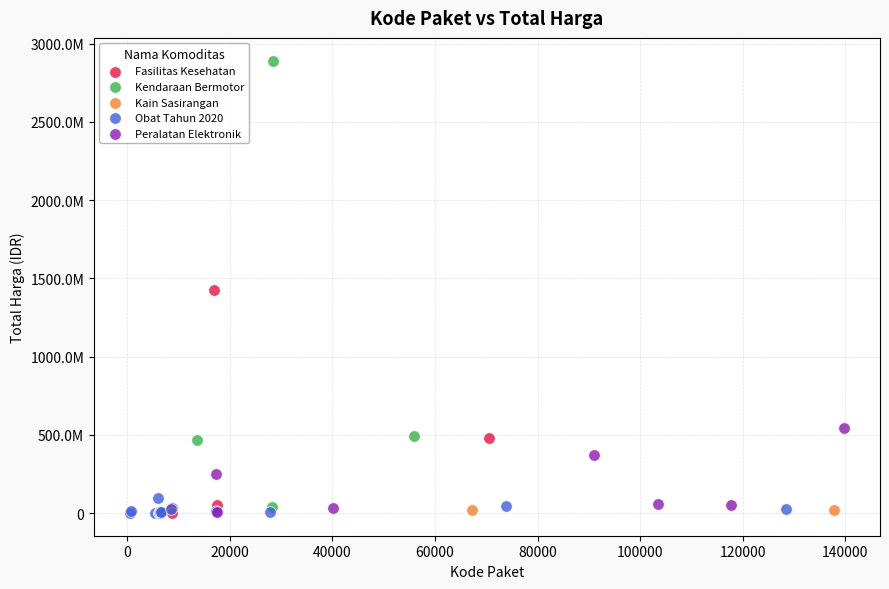

Which series has the widest spread of Y values?

Kendaraan Bermotor